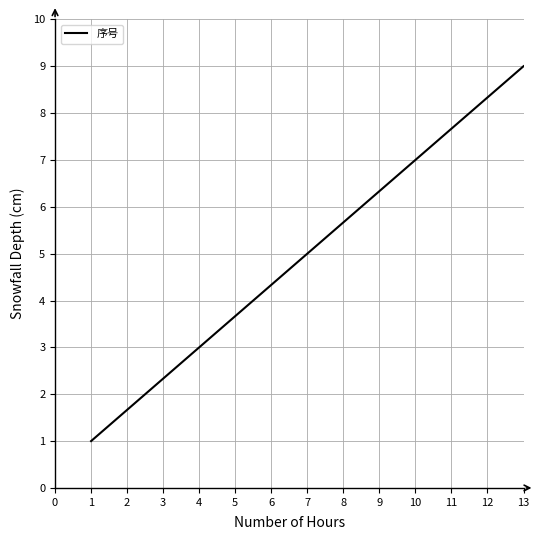

Reading right to left, transcribe all the data shown in this chart.

9.0	8.3	7.7	7.0	6.3	5.7	5.0	4.3	3.7	3.0	2.3	1.7	1.0